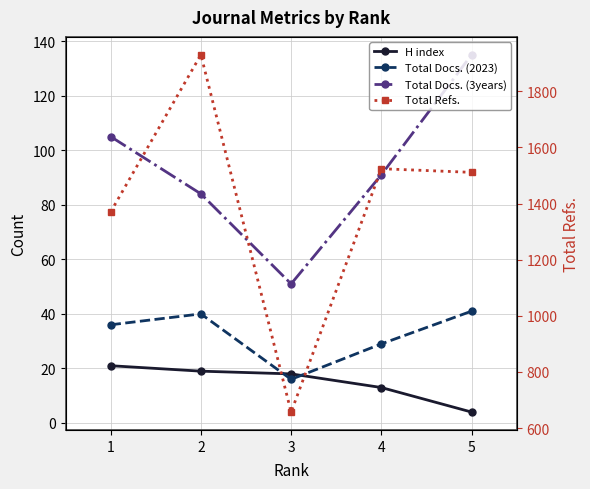

True or false: H index and Total Docs. (3years) cross at least once.

False